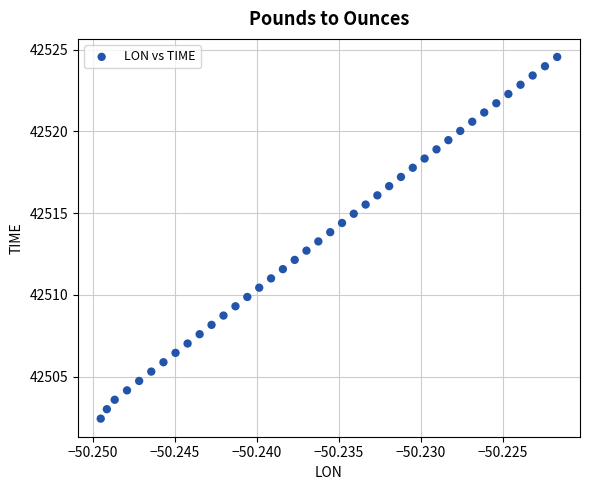

What is the range of Y values (max minus min)?

22.1